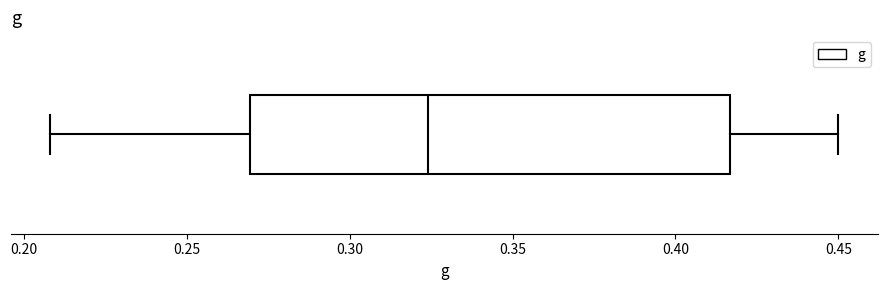

Transcribe this box plot: give where the median line is, the range the box spans, and where the two whiskers end, as read against the x-axis. The values are not printed on the chart, so give them approximately, as read against the axis.

median 0.325, box 0.270 to 0.415, whiskers 0.210 to 0.450